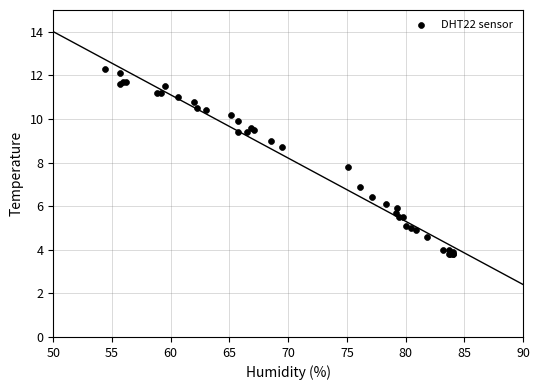

What Y value in the scatter plot is closest to 8?

7.8